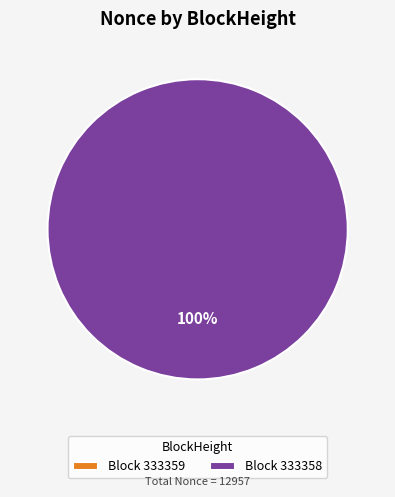

Count the number of slices in the pie.

2